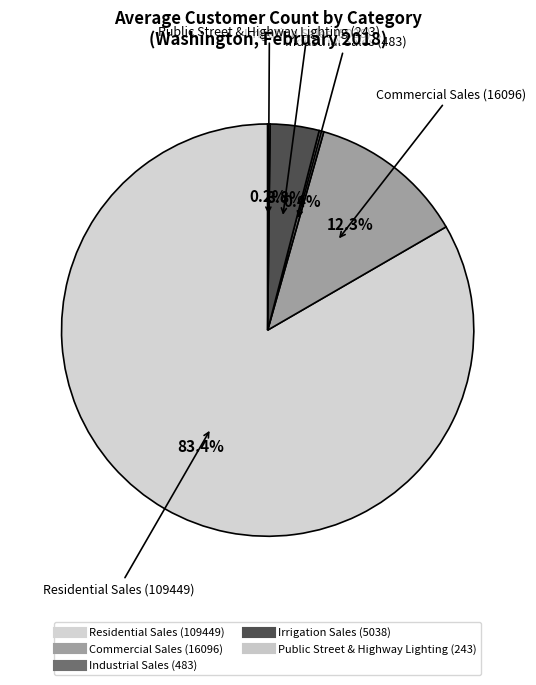

What is the ratio of the value at Commercial Sales (16096) to the value at Public Street & Highway Lighting (243)?

66.2